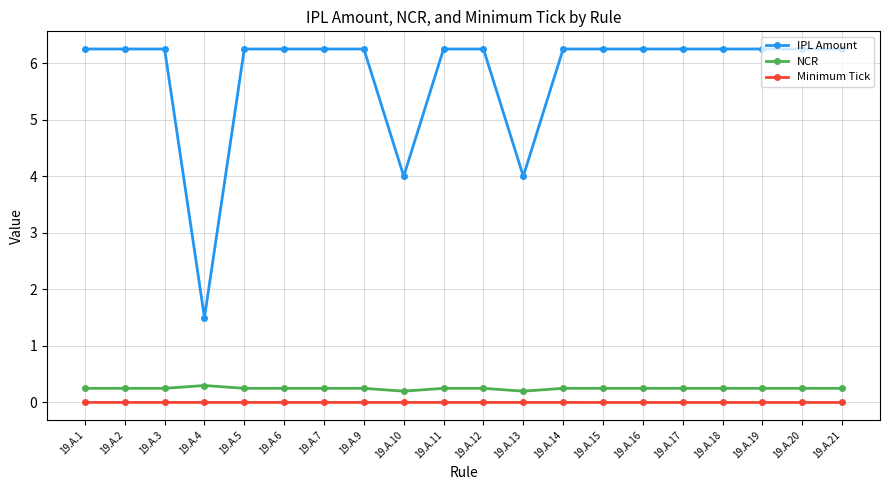

Which series has the largest total across all categories?

IPL Amount